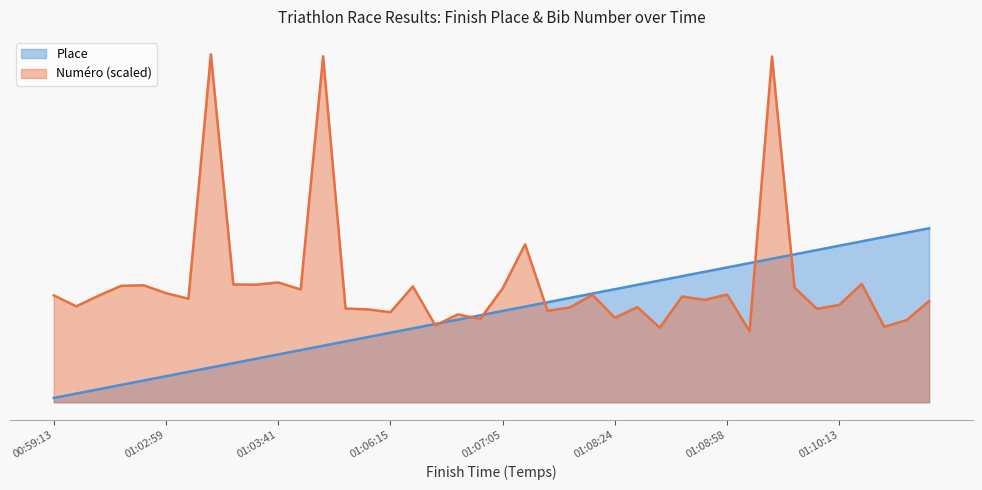

Between which two adjacent categories do Place and Numéro first intersect?

01:06:28 and 01:06:34